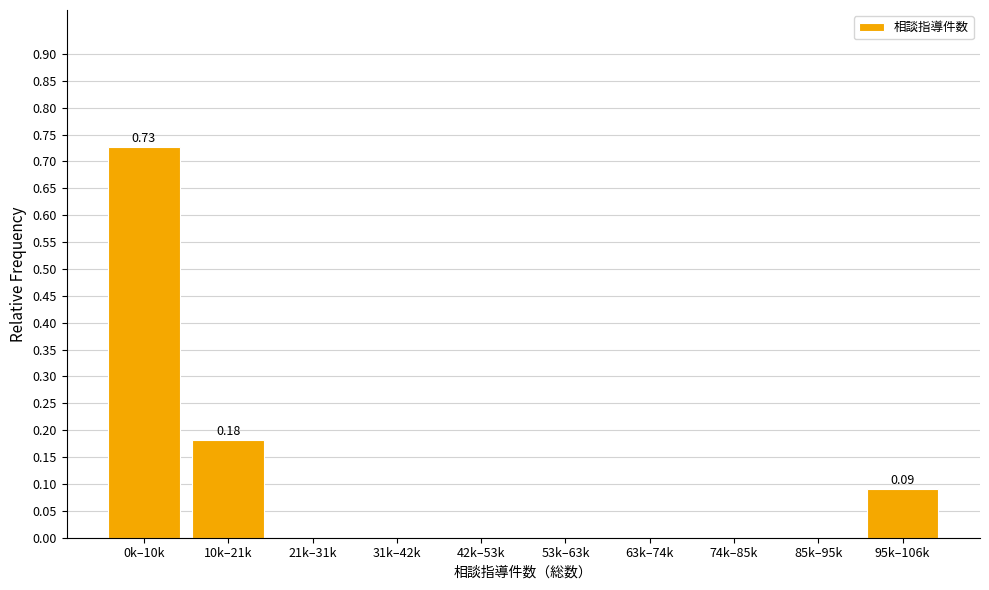

What is the sum of all values?

1.0